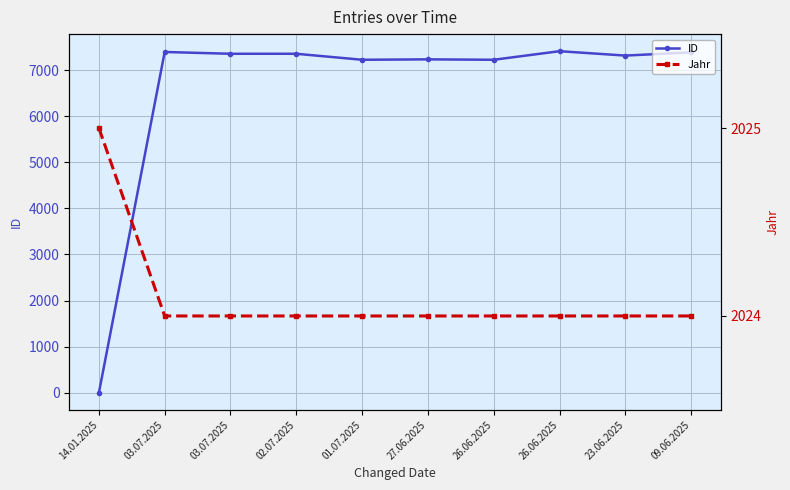

Which series has the largest total across all categories?

ID